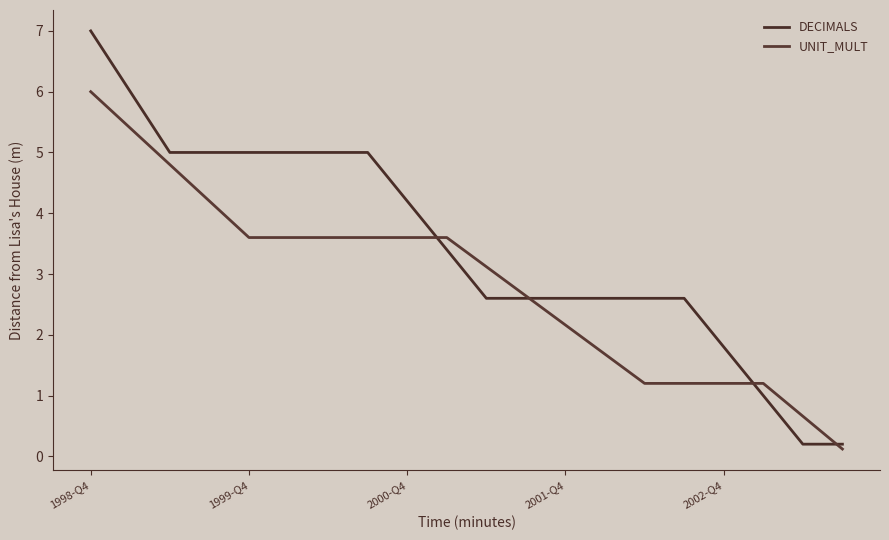

What is the value of the UNIT_MULT point at the 20th from the left?

0.1